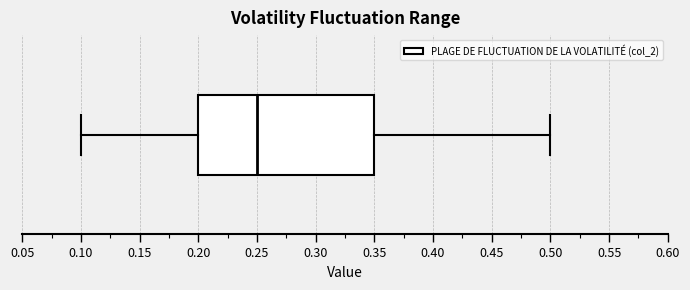

Where is the right edge of the box on the x-axis? The values are not printed on the chart, so give them approximately, as read against the axis.

0.35